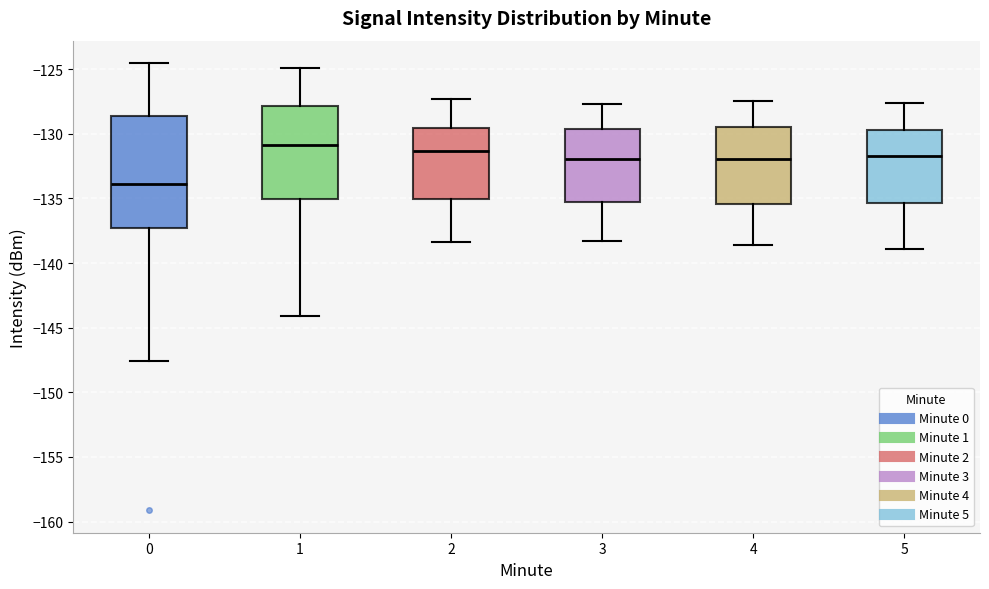

Reading left to right, read every box against the y-axis: the position of its median line, the range the box covers, and the ends of its whiskers. The values are not printed on the chart, so give them approximately, as read against the axis.

0: median -134.0, box -137.5 to -128.5, whiskers -147.5 to -124.5
1: median -131.0, box -135.0 to -128.0, whiskers -144.0 to -125.0
2: median -131.5, box -135.0 to -129.5, whiskers -138.5 to -127.5
3: median -132.0, box -135.5 to -129.5, whiskers -138.5 to -127.5
4: median -132.0, box -135.5 to -129.5, whiskers -138.5 to -127.5
5: median -131.5, box -135.5 to -129.5, whiskers -139.0 to -127.5